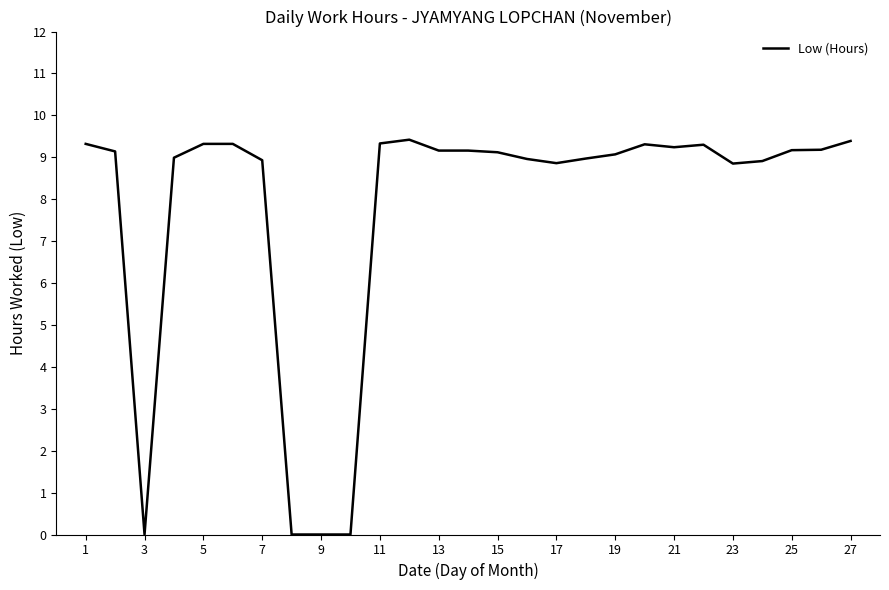

What is the greatest value displayed?

9.4